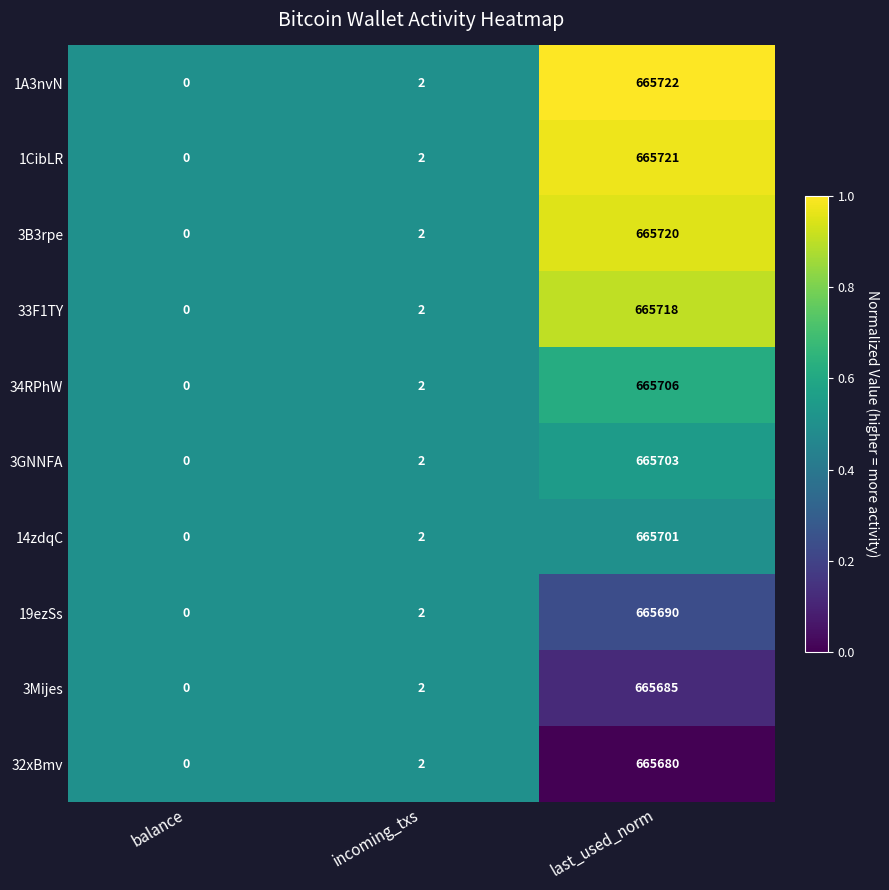

At which label does 34RPhW reach its minimum?

balance